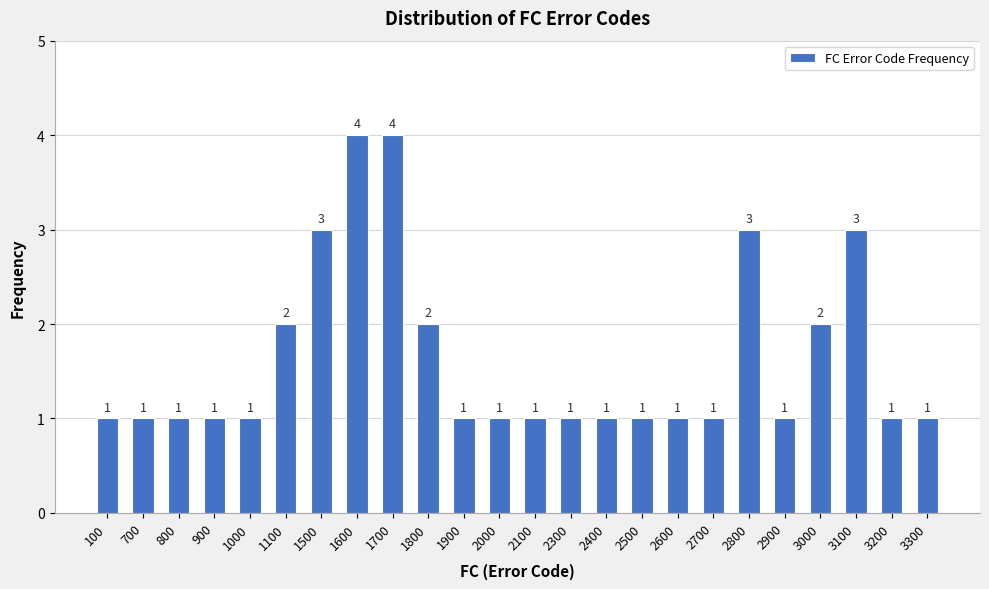

Reading left to right, extract all data points from this chart.

100=1	700=1	800=1	900=1	1000=1	1100=2	1500=3	1600=4	1700=4	1800=2	1900=1	2000=1	2100=1	2300=1	2400=1	2500=1	2600=1	2700=1	2800=3	2900=1	3000=2	3100=3	3200=1	3300=1